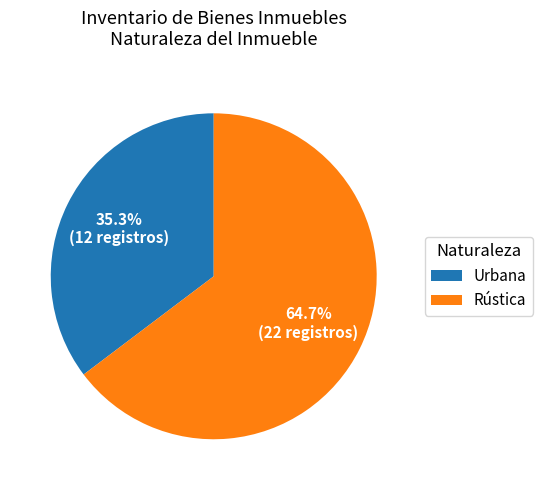

Count the number of slices in the pie.

2